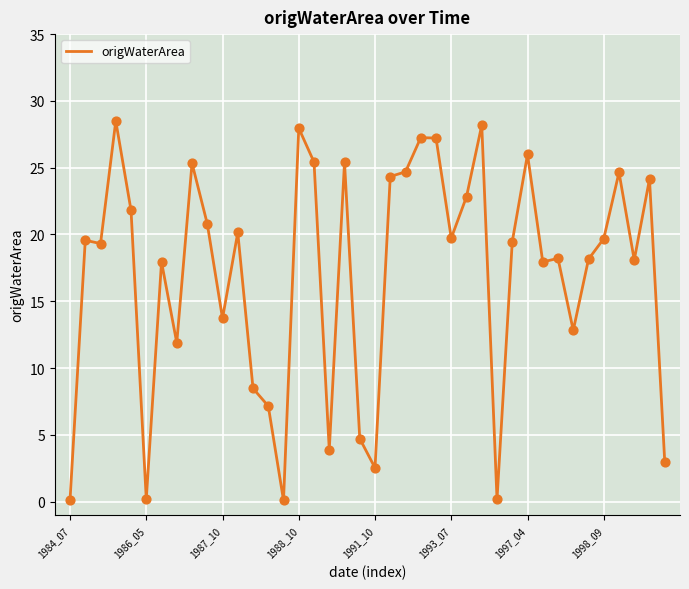

What is the difference between the maximum and minimum values?

28.4